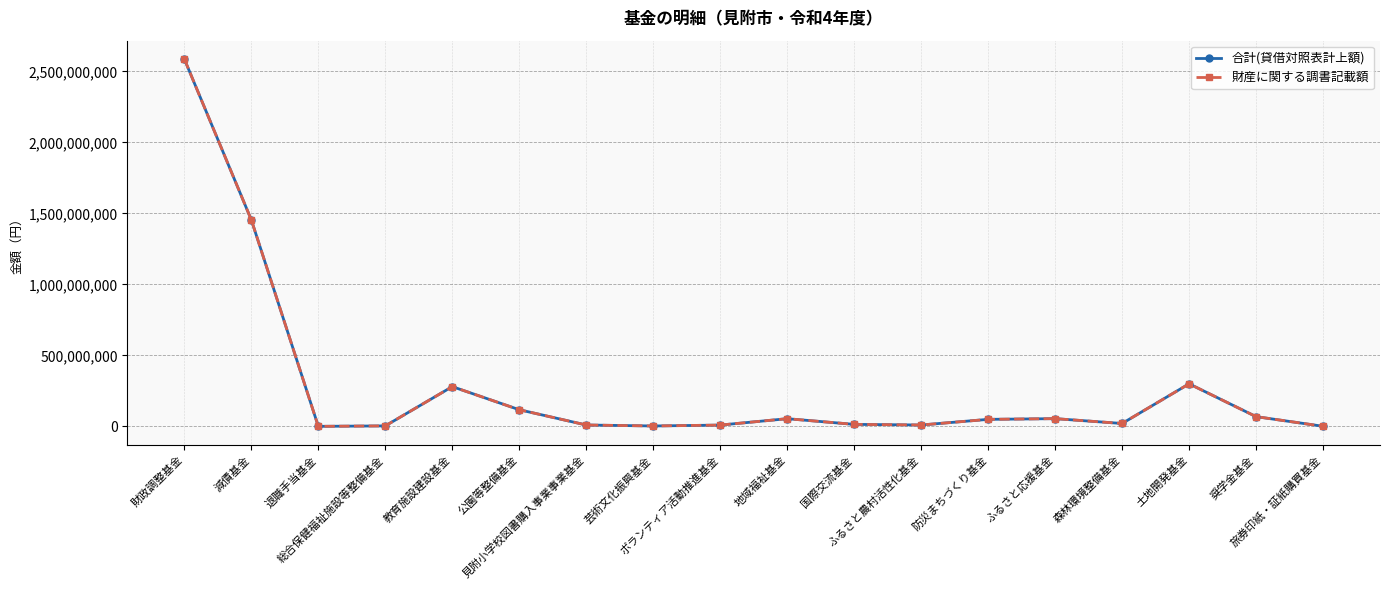

List the labels in order of 合計(貸借対照表計上額) value, largest first.

財政調整基金, 減債基金, 土地開発基金, 教育施設建設基金, 公園等整備基金, 奨学金基金, ふるさと応援基金, 地域福祉基金, 防災まちづくり基金, 森林環境整備基金, 国際交流基金, 見附小学校図書購入事業事業基金, ふるさと農村活性化基金, ボランティア活動推進基金, 総合保健福祉施設等整備基金, 芸術文化振興基金, 旅券印紙・証紙購買基金, 退職手当基金